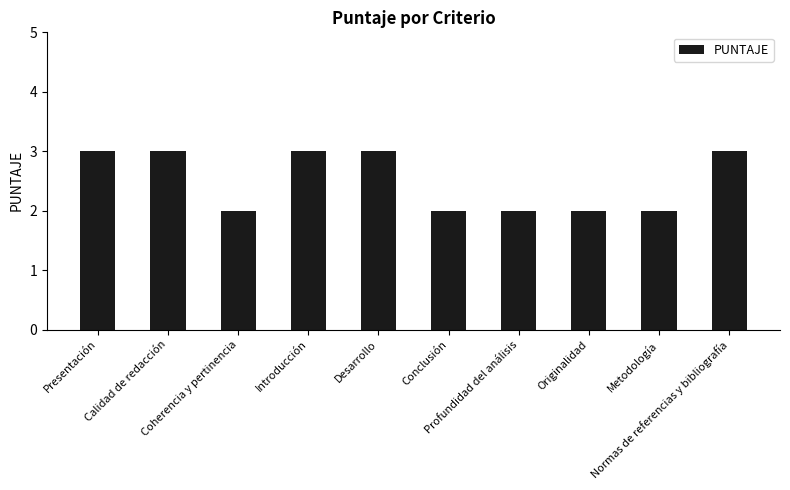

How many bars are there in total?

10